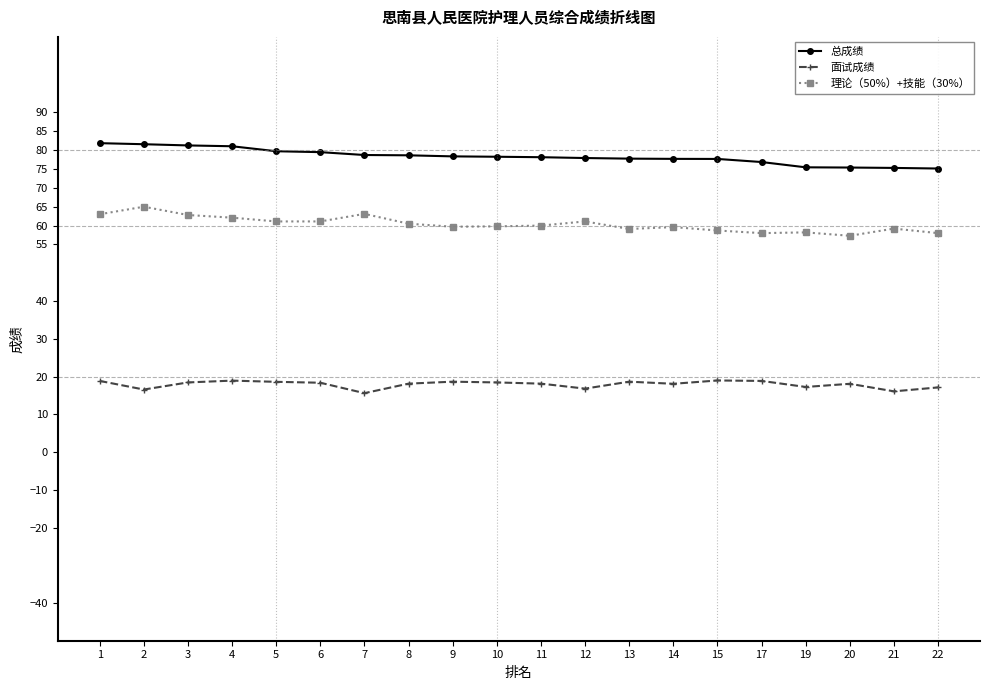

How many data points does each series have?

20